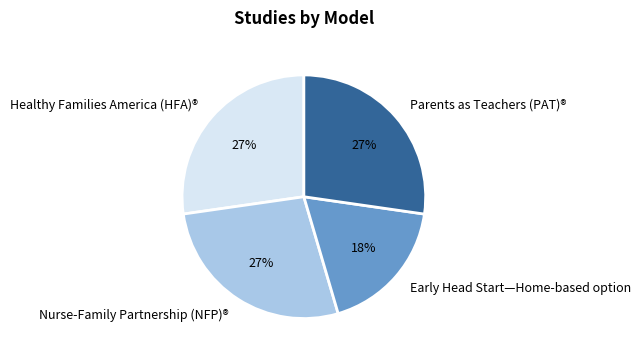

Does any single category account for the majority?

No